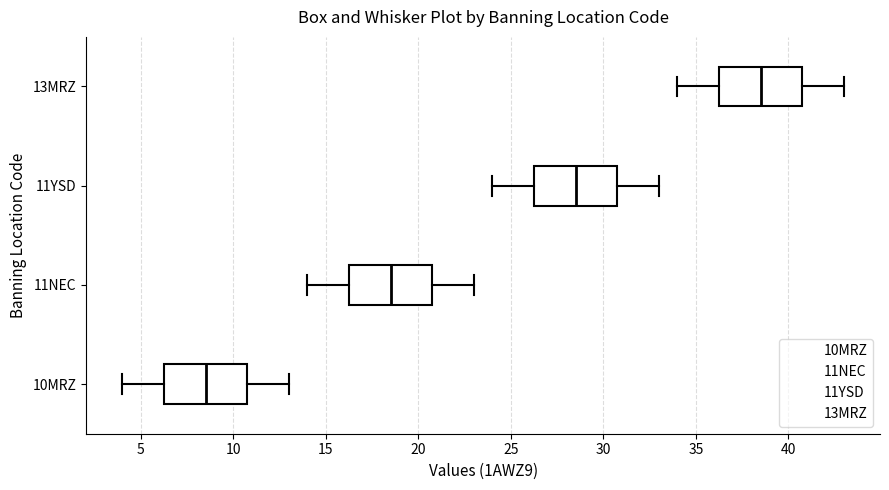

Reading bottom to top, transcribe this box plot: for each box, give where its median line is, the range the box spans, and where its two whiskers end, as read against the x-axis. The values are not printed on the chart, so give them approximately, as read against the axis.

10MRZ: median 8.5, box 6.5 to 11.0, whiskers 4.0 to 13.0
11NEC: median 18.5, box 16.5 to 21.0, whiskers 14.0 to 23.0
11YSD: median 28.5, box 26.5 to 31.0, whiskers 24.0 to 33.0
13MRZ: median 38.5, box 36.5 to 41.0, whiskers 34.0 to 43.0